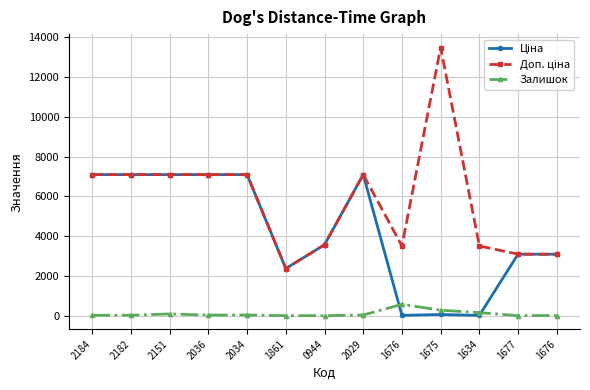

Read the Ціна value at 1677.

3094.7